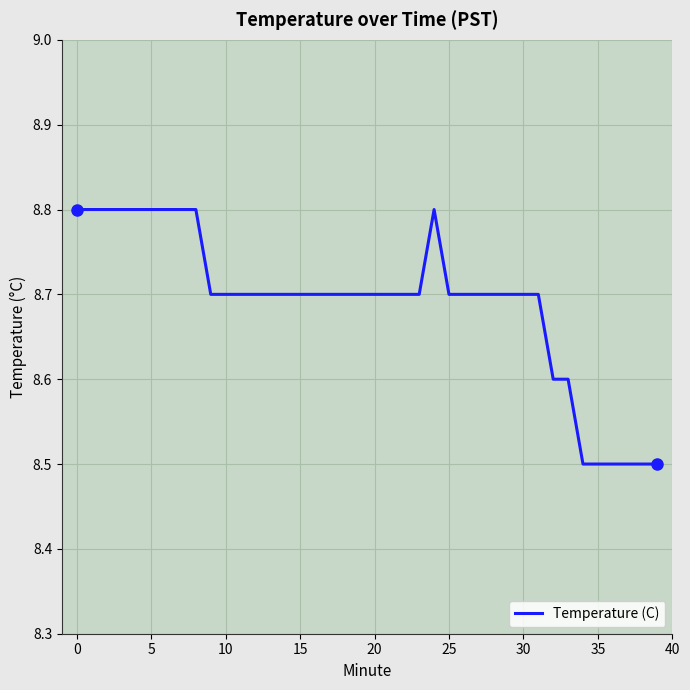

What is the greatest value displayed?

8.8